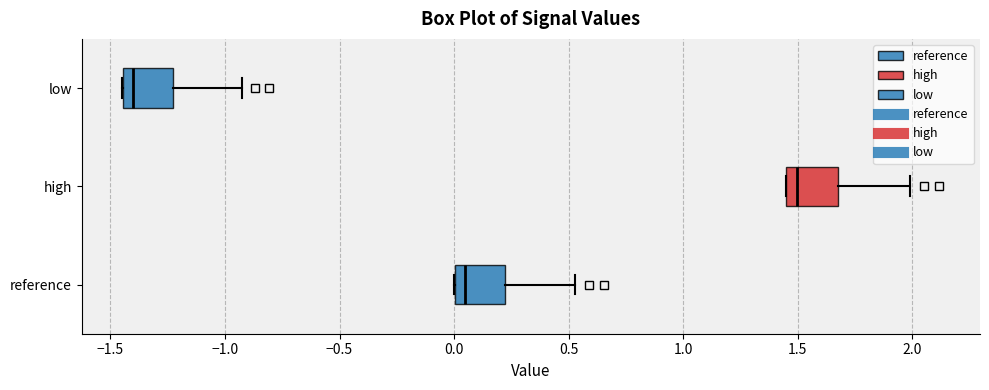

Which box's median line is the furthest to the right?

high